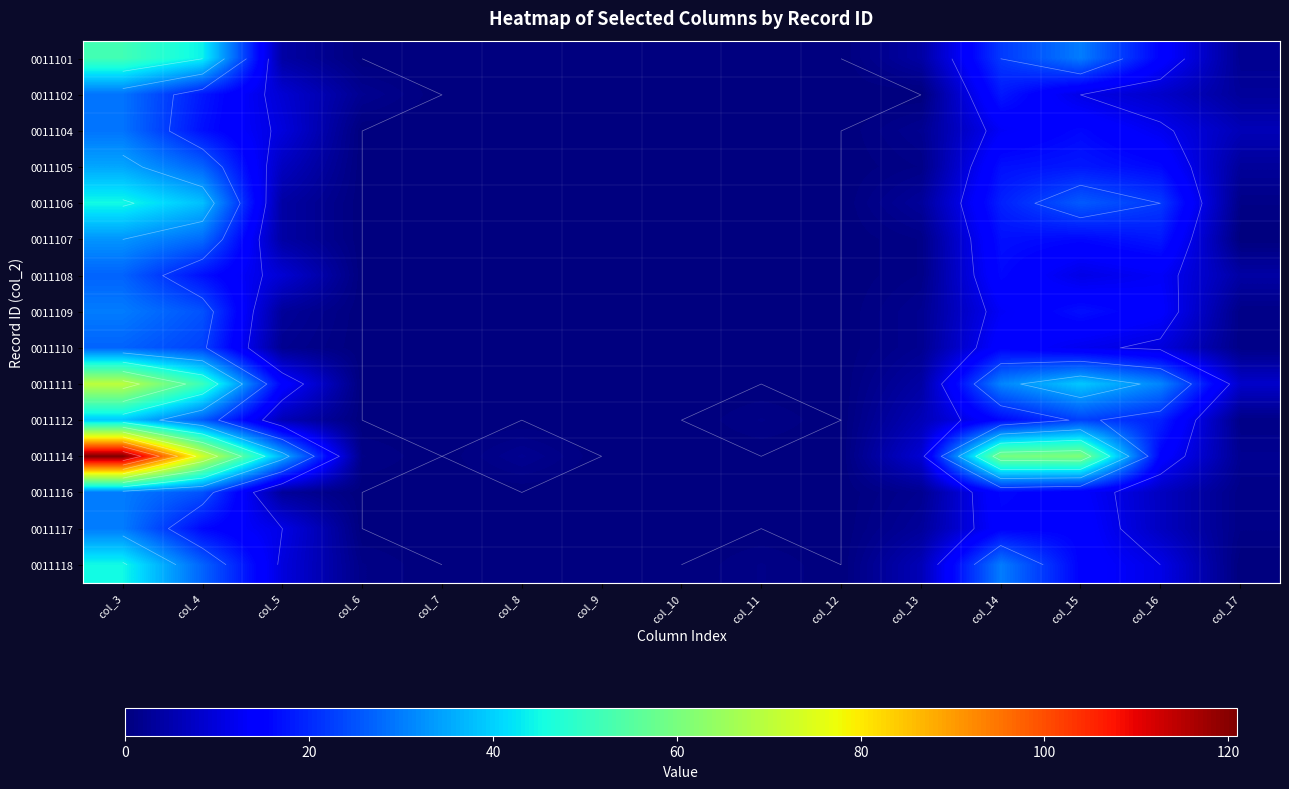

Which category has the lowest value across all series?

col_6